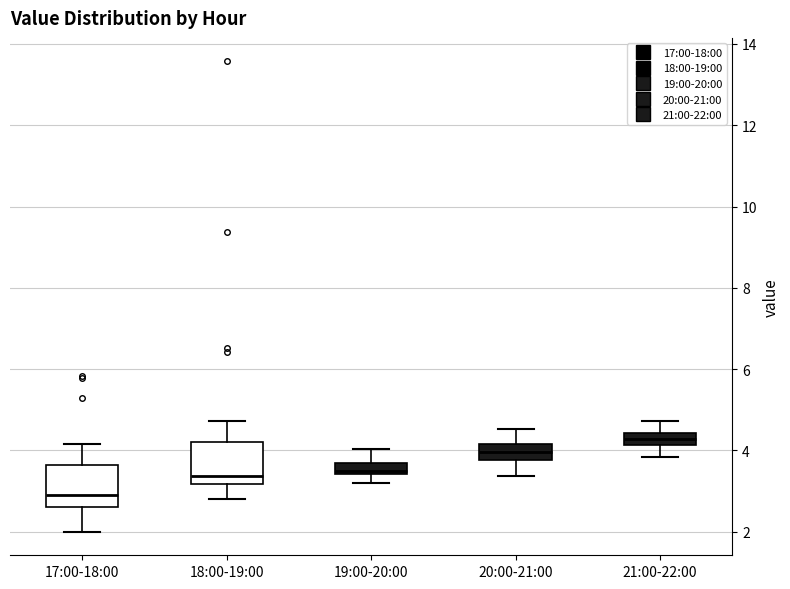

Where is the upper edge of the box for 17:00-18:00 on the y-axis? The values are not printed on the chart, so give them approximately, as read against the axis.

3.6